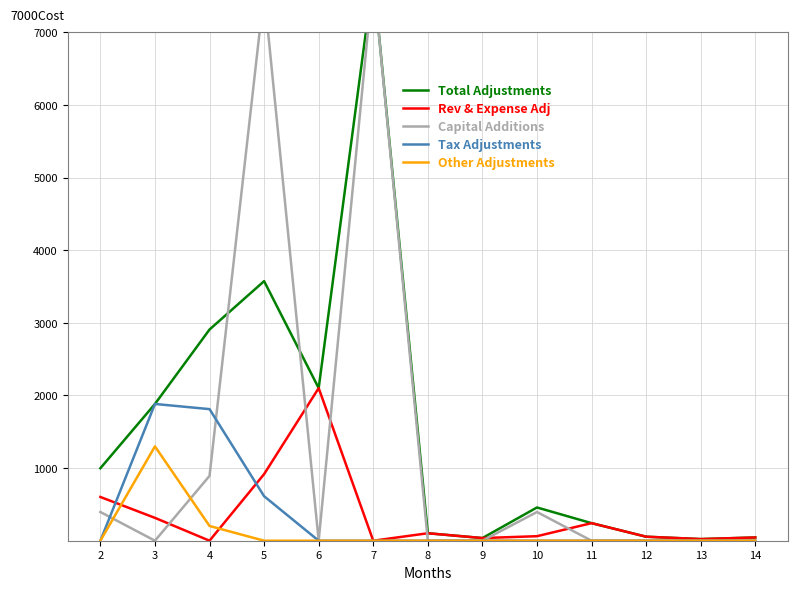

At which category is the sum across all series the highest?

7